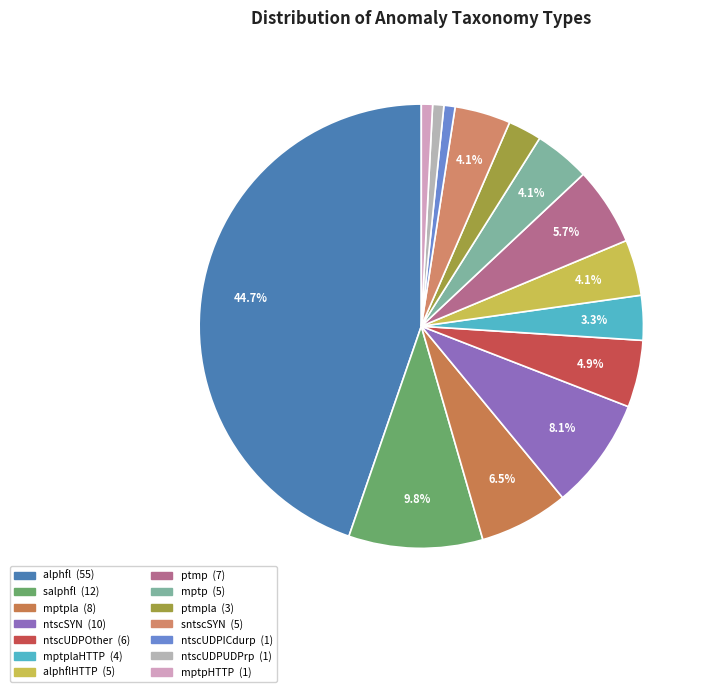

To the nearest percent, what is the average slice percentage?

7%